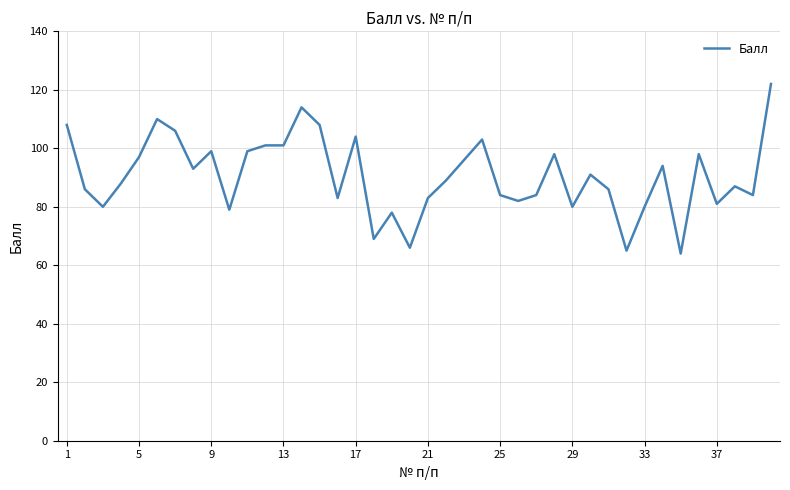

What is the minimum value shown in the chart?

64